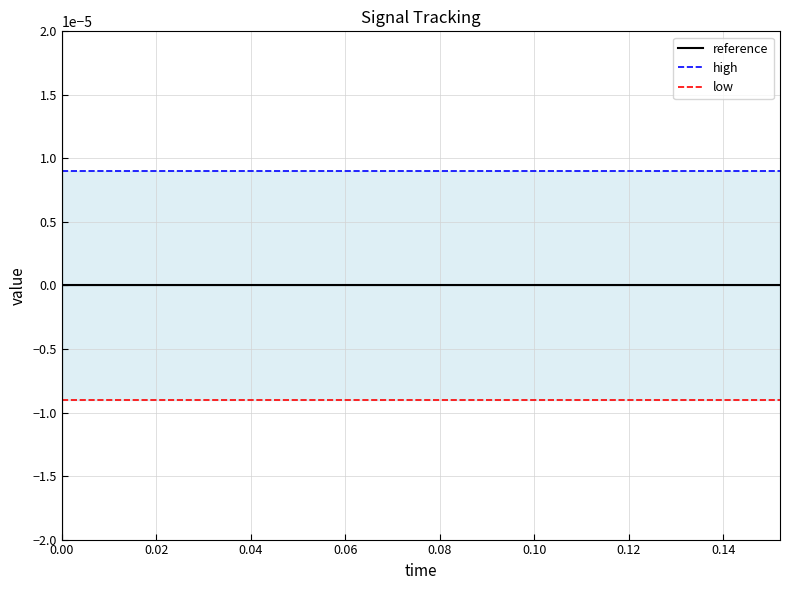

What is the label of the 11th point from the left?

0.08